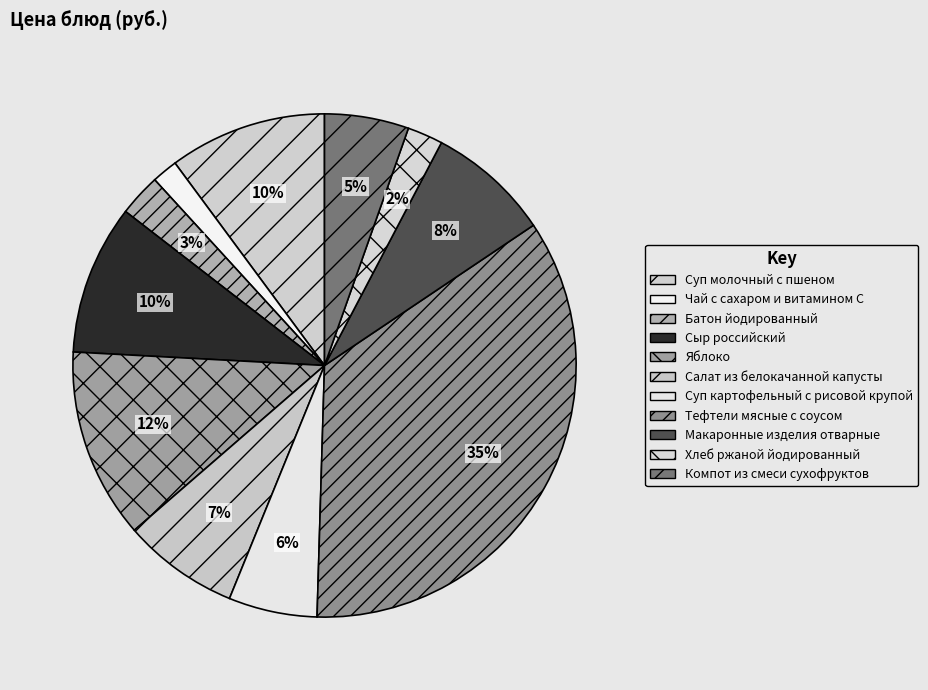

What is the largest slice in the pie chart?

Тефтели мясные с соусом